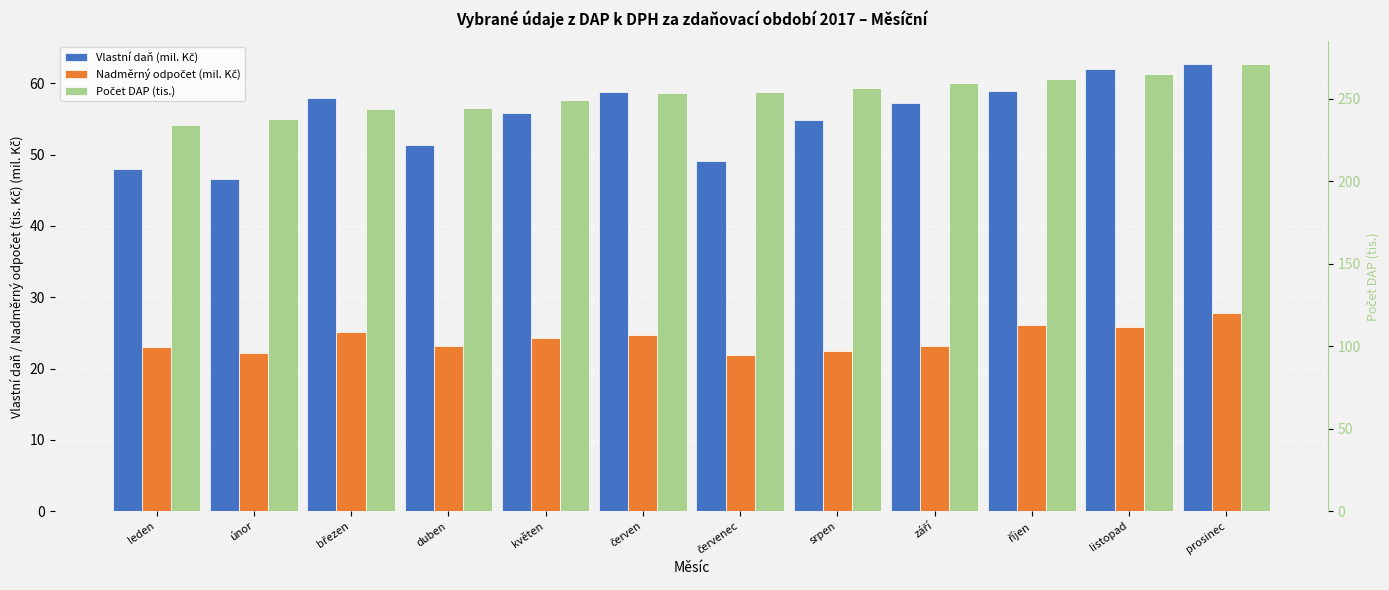

What is the label of the 9th bar from the left?

září